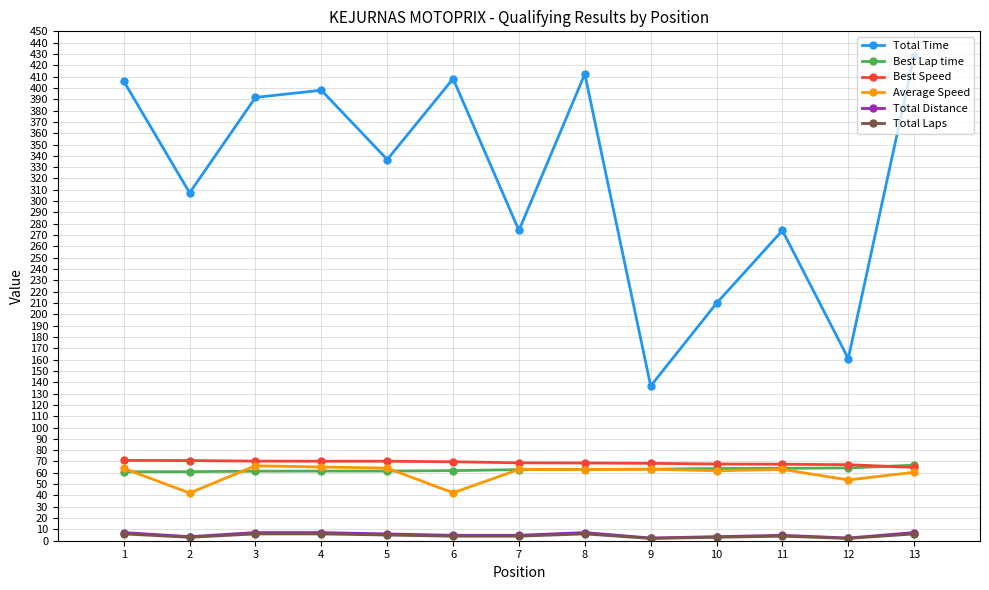

What value does the Average Speed series have at 10?

61.8